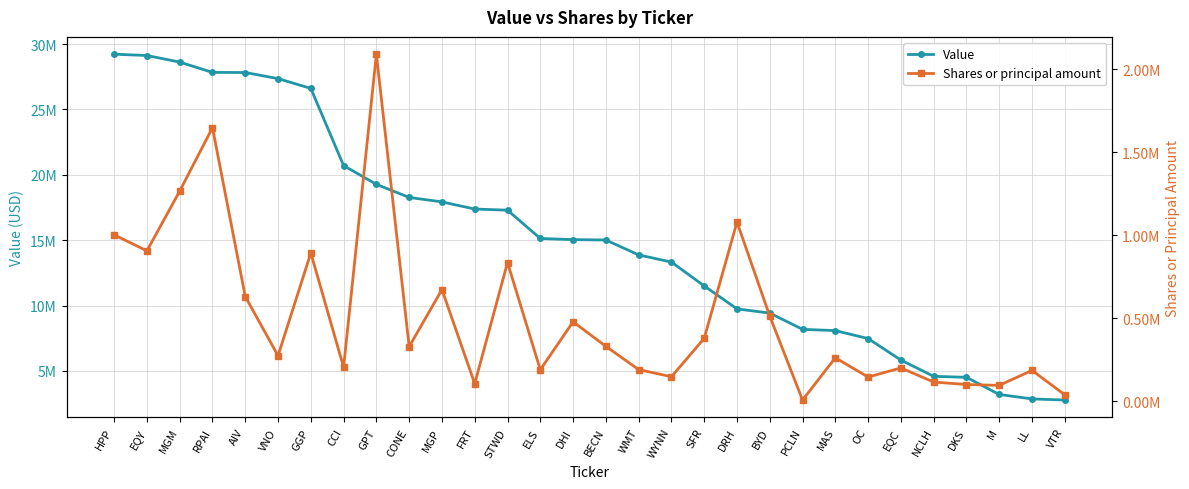

At which label does Shares or principal amount first exceed 328283?

HPP